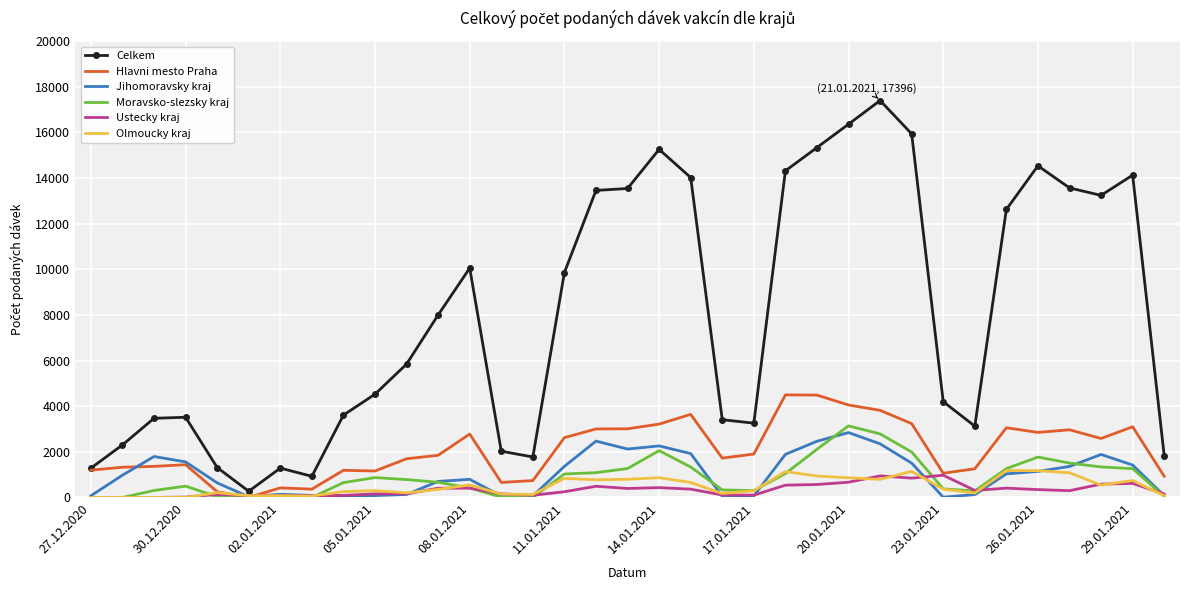

Which series has the largest total across all categories?

Celkem